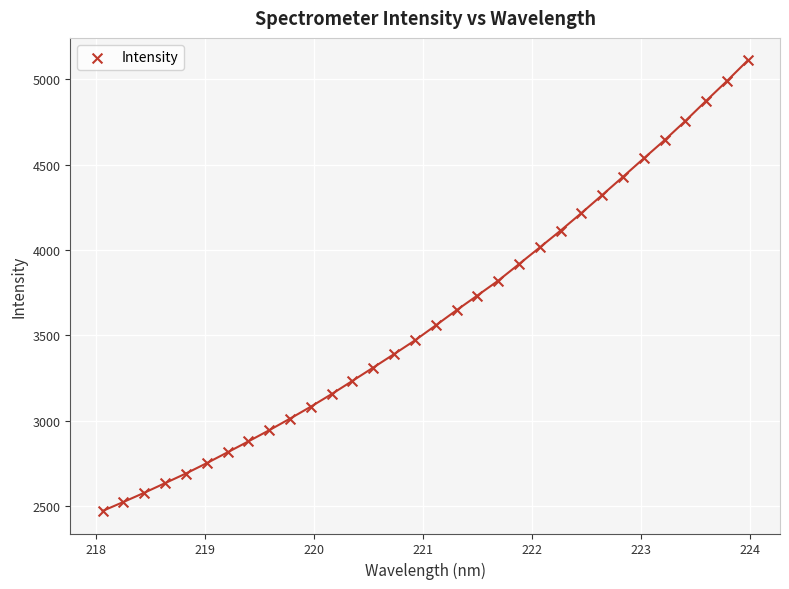

What is the range of X values (max minus min)?

5.9